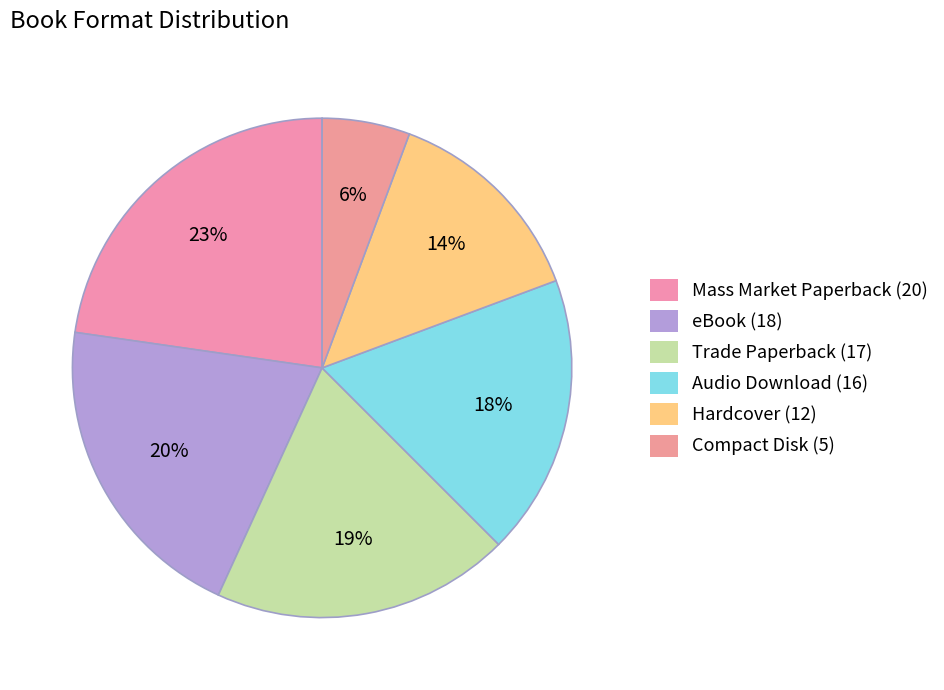

The Audio Download slice represents 11% of the pie. True or false?

False